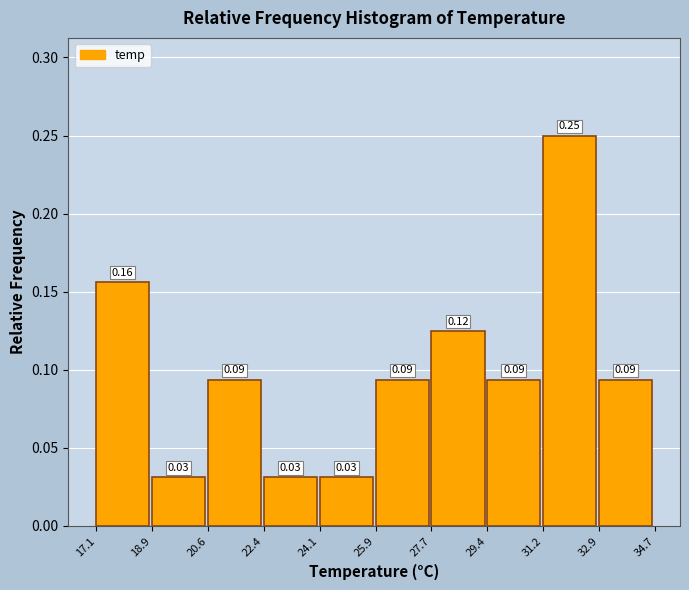

Which range on the x-axis has the tallest bar?

31.2 to 32.9